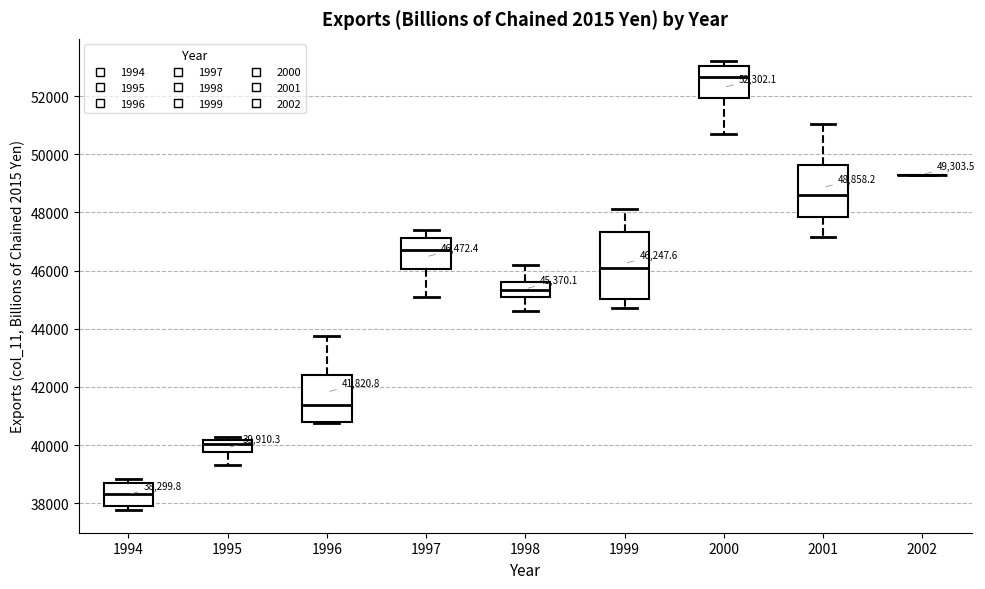

Which box is the tallest, from its lower edge to its upper edge?

1999